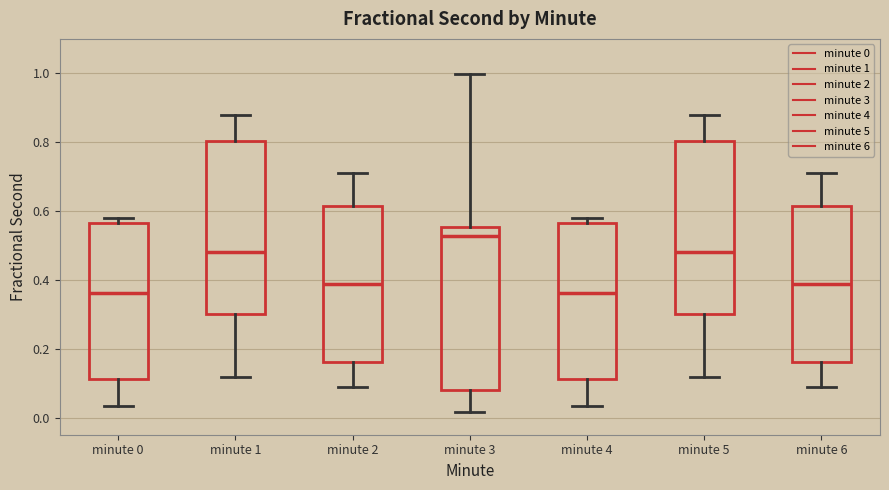

Which box's median line is the highest?

minute 3